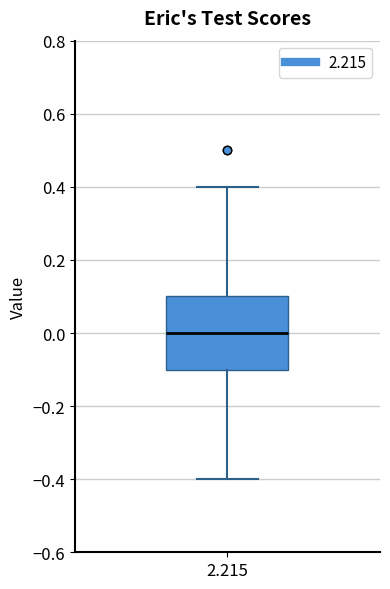

Read this box plot against the y-axis: the position of the median line, the range covered by the box, and the ends of both whiskers. The values are not printed on the chart, so give them approximately, as read against the axis.

median 0.0, box -0.1 to 0.1, whiskers -0.4 to 0.4